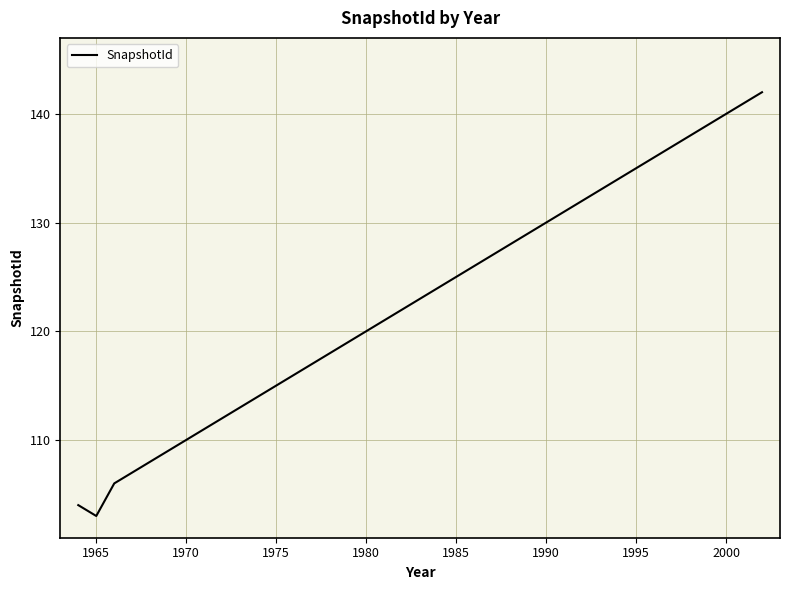

What is the smallest value displayed?

103